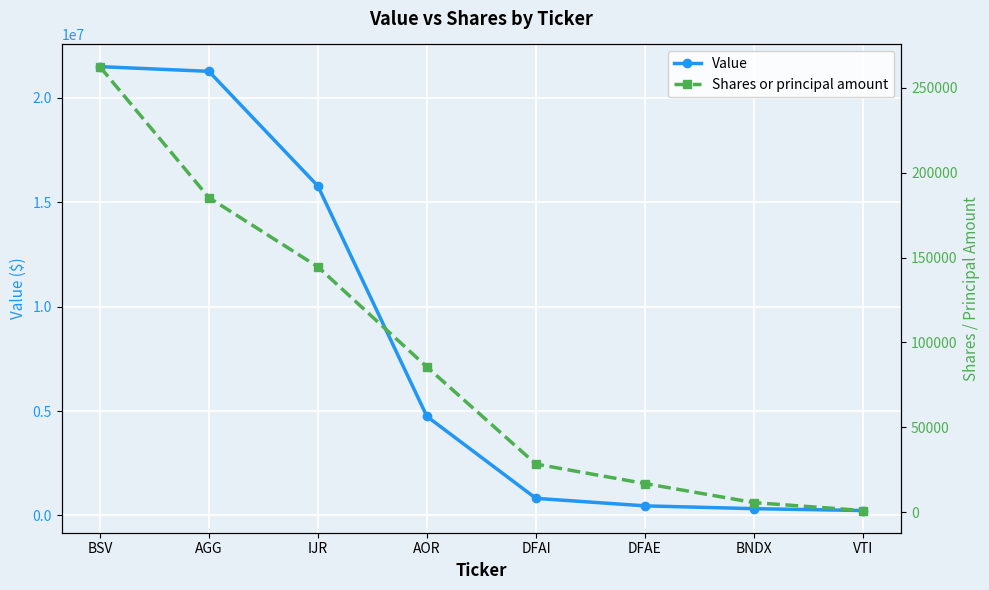

True or false: Shares or principal amount and Value intersect in this chart.

False